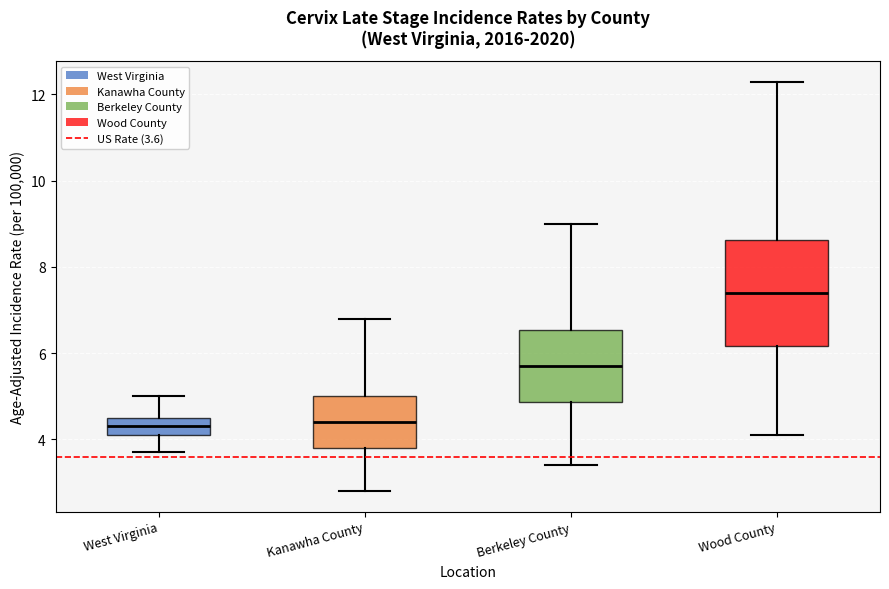

Where does the lower whisker of the box for West Virginia end on the y-axis? The values are not printed on the chart, so give them approximately, as read against the axis.

3.8